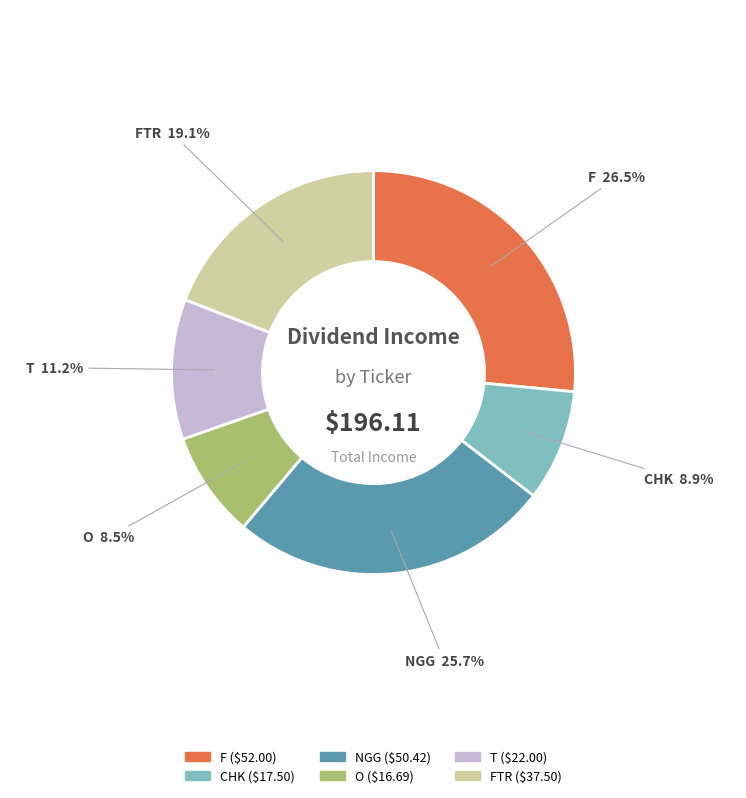

Does any single category account for the majority?

No